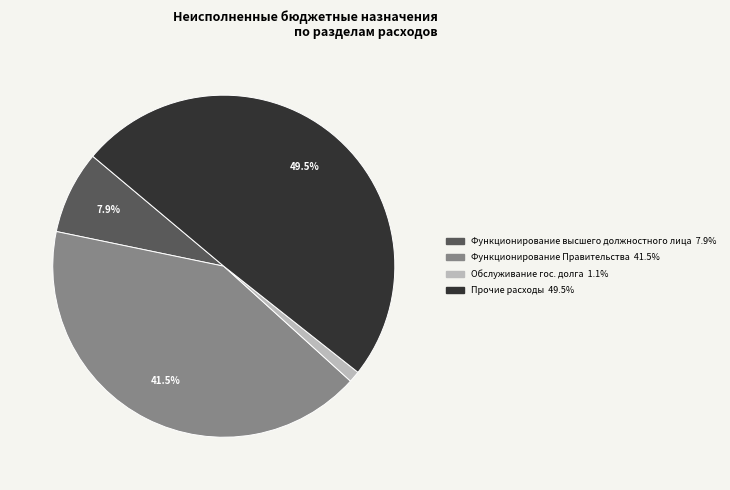

Does any single category account for the majority?

No